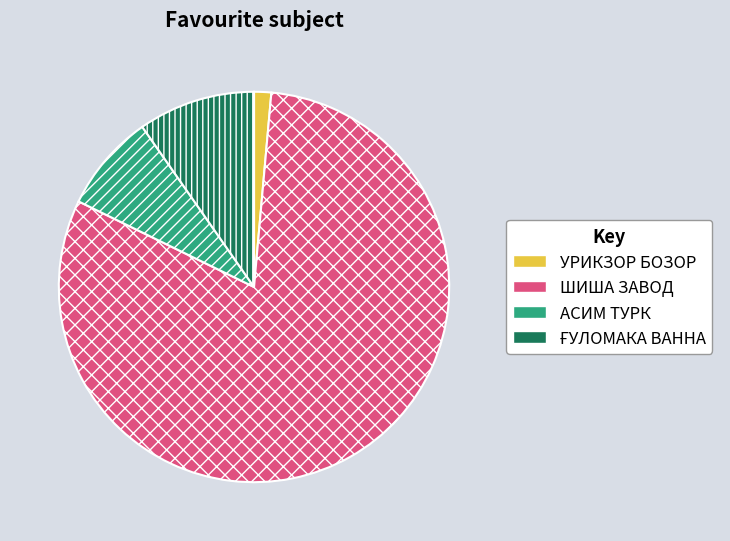

Which has a higher value, АСИМ ТУРК or ШИША ЗАВОД?

ШИША ЗАВОД